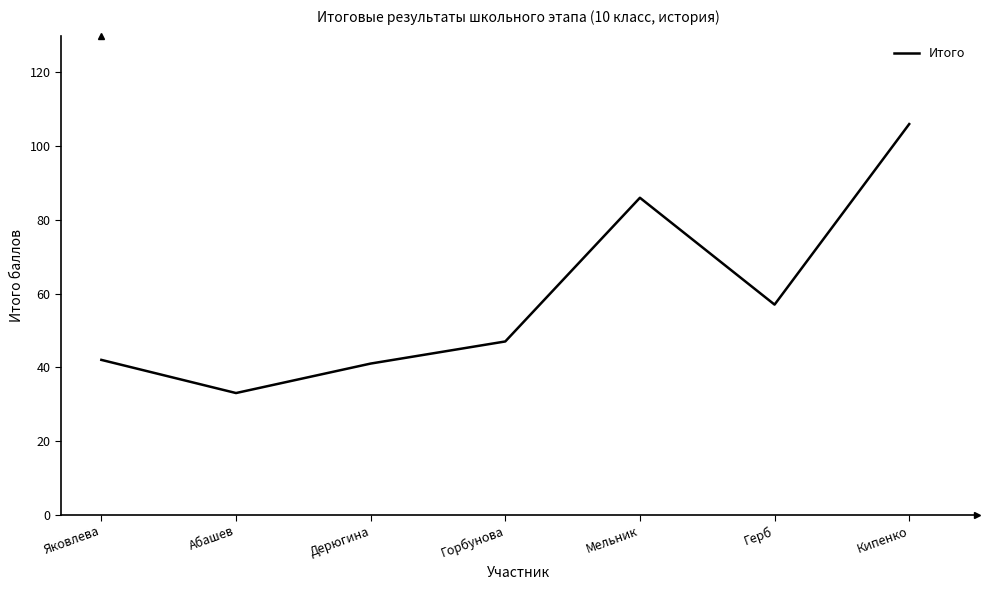

What position from the left is Герб?

6